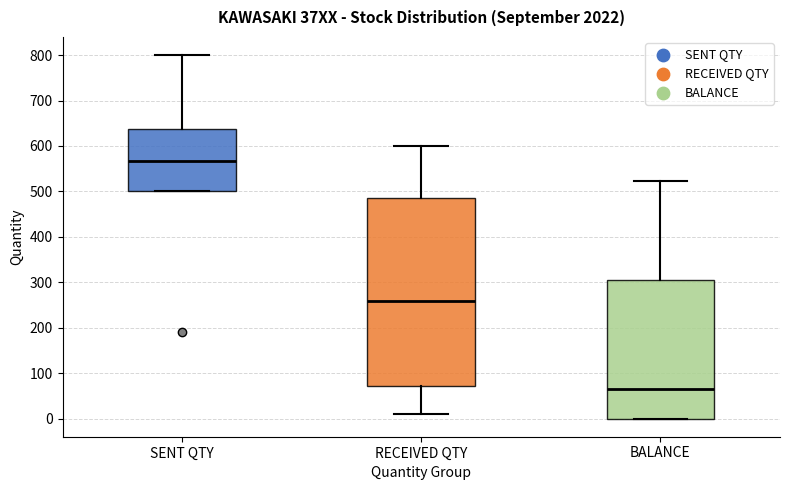

Reading left to right, transcribe this box plot: for each box, give where its median line is, the range the box spans, and where its two whiskers end, as read against the y-axis. The values are not printed on the chart, so give them approximately, as read against the axis.

SENT QTY: median 570, box 500 to 640, whiskers 500 to 800
RECEIVED QTY: median 260, box 70 to 480, whiskers 10 to 600
BALANCE: median 60, box 0 to 310, whiskers 0 to 520